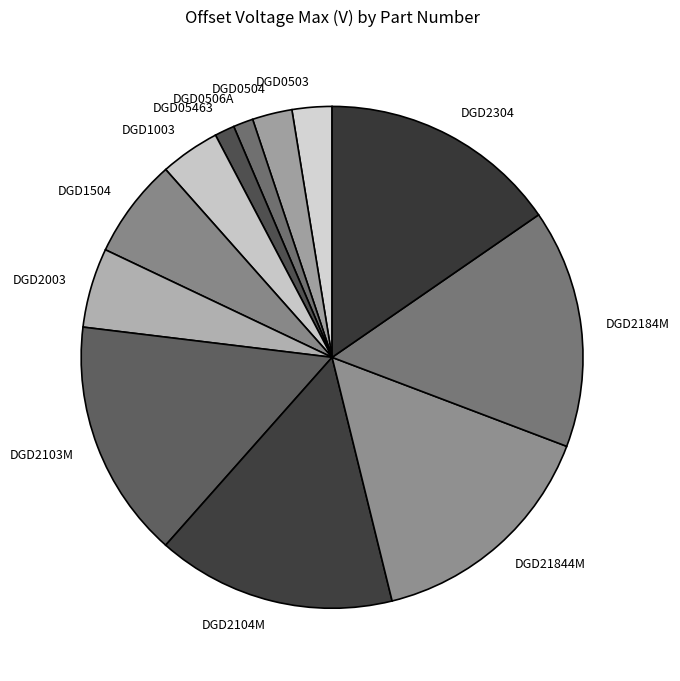

Combined, do DGD21844M and DGD2104M account for over 50%?

No